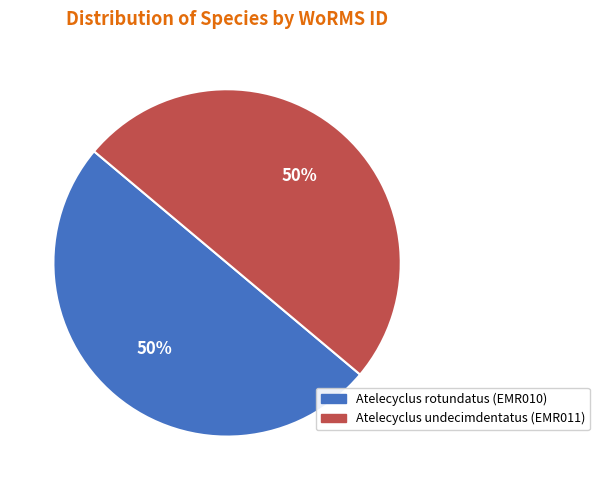

Approximately how many times larger is the value at Atelecyclus rotundatus (EMR010) compared to Atelecyclus undecimdentatus (EMR011)?

1.0